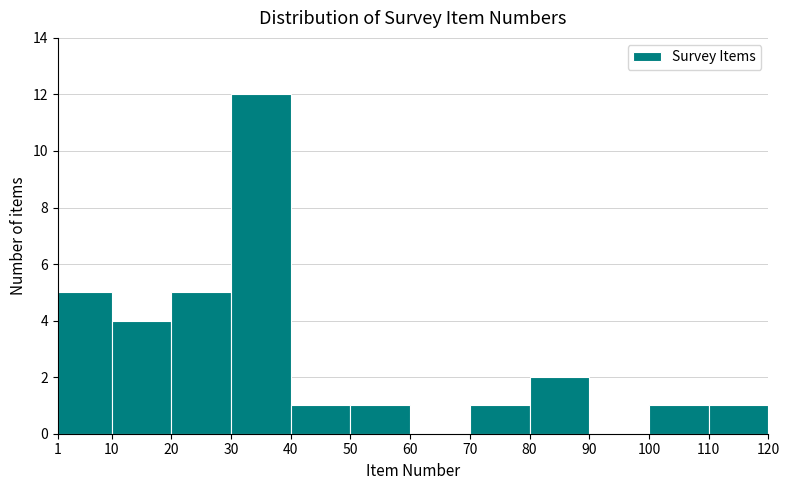

Reading left to right, transcribe this chart: for each bar, give the range it covers on the x-axis and its height. The values are not printed on the chart, so give them approximately, as read against the axis.

1 to 10: 5
10 to 20: 4
20 to 30: 5
30 to 40: 12
40 to 50: 1
50 to 60: 1
60 to 70: 0
70 to 80: 1
80 to 90: 2
90 to 100: 0
100 to 110: 1
110 to 120: 1